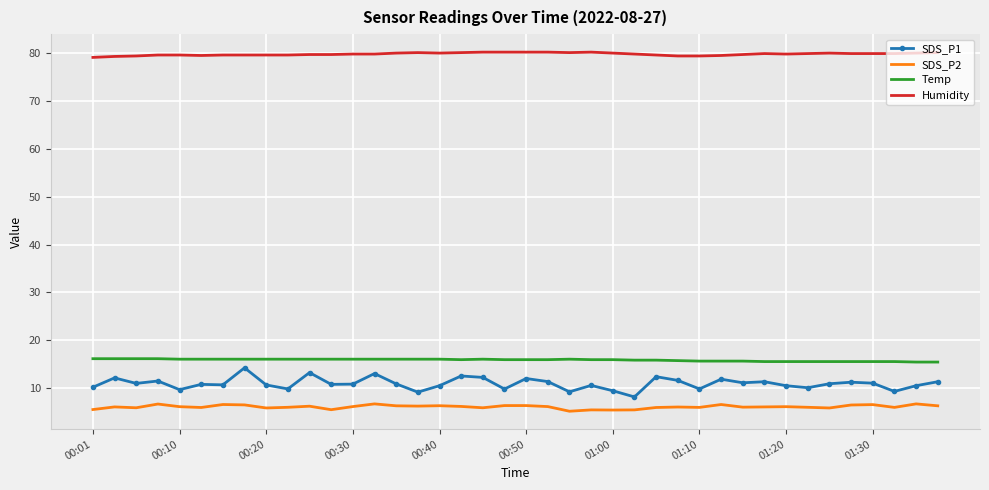

True or false: Humidity and SDS_P2 cross at least once.

False